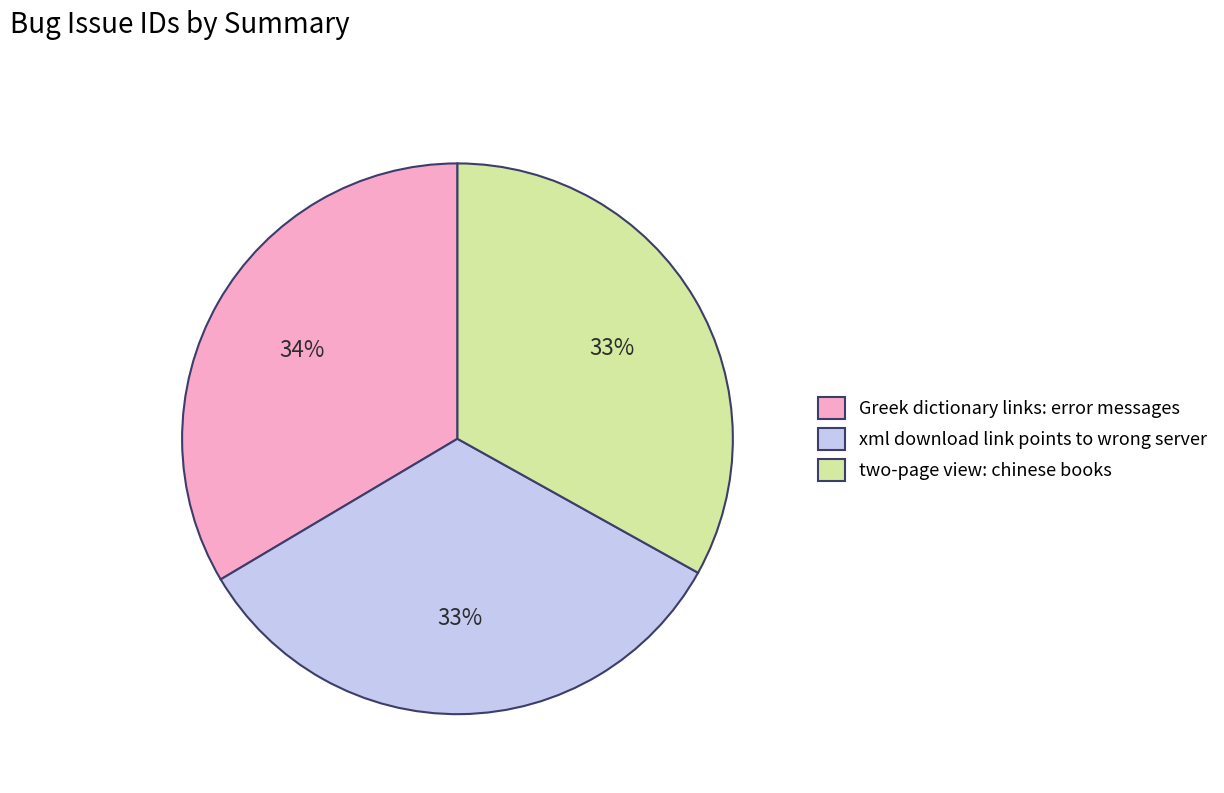

The Greek dictionary links: error messages slice represents 34% of the pie. True or false?

True